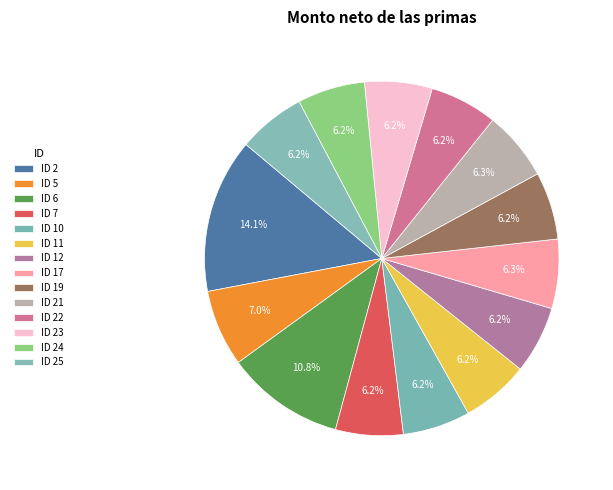

Rank the categories by value from highest to lowest.

ID 2, ID 6, ID 5, ID 17, ID 21, ID 7, ID 10, ID 11, ID 12, ID 19, ID 22, ID 23, ID 24, ID 25